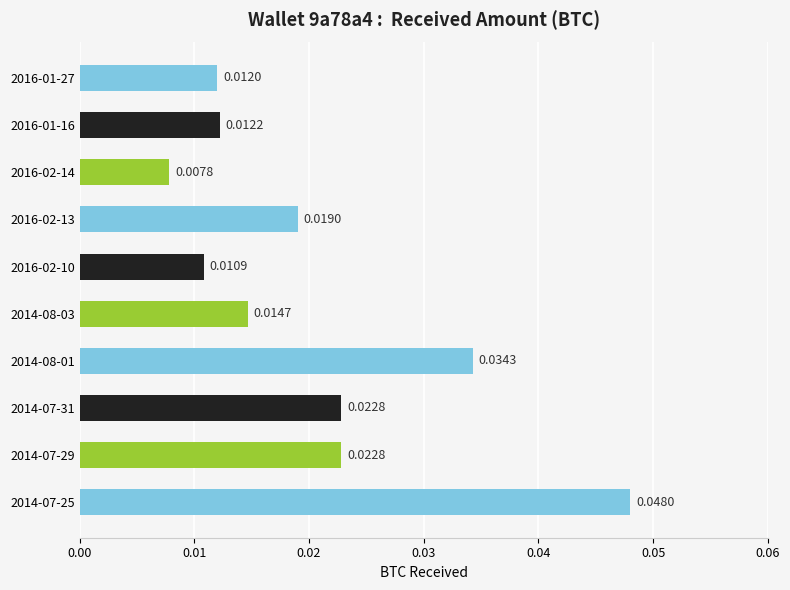

Where is the data nearest to the value 0?

2016-02-14